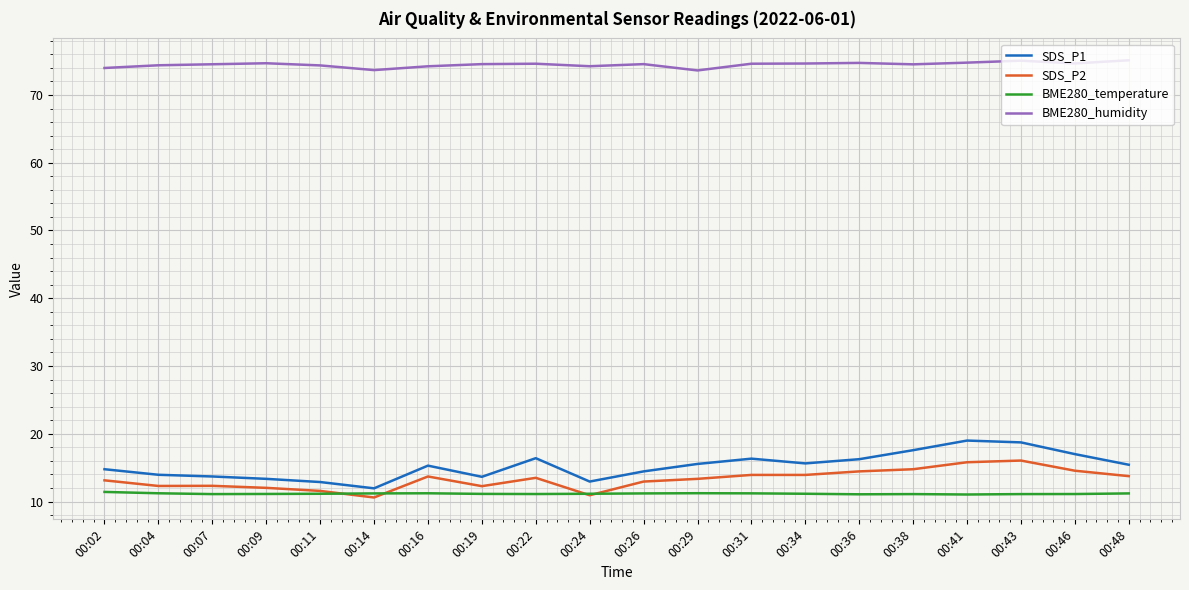

What is the lowest value of the BME280_temperature series?

11.0